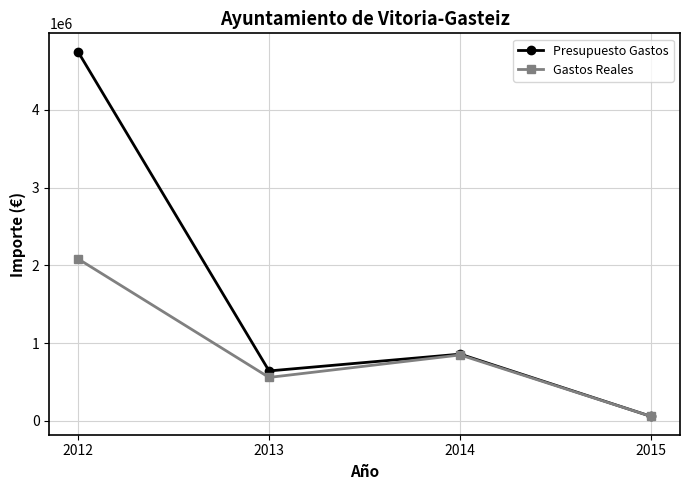

Where is the first local minimum for Gastos Reales?

2013